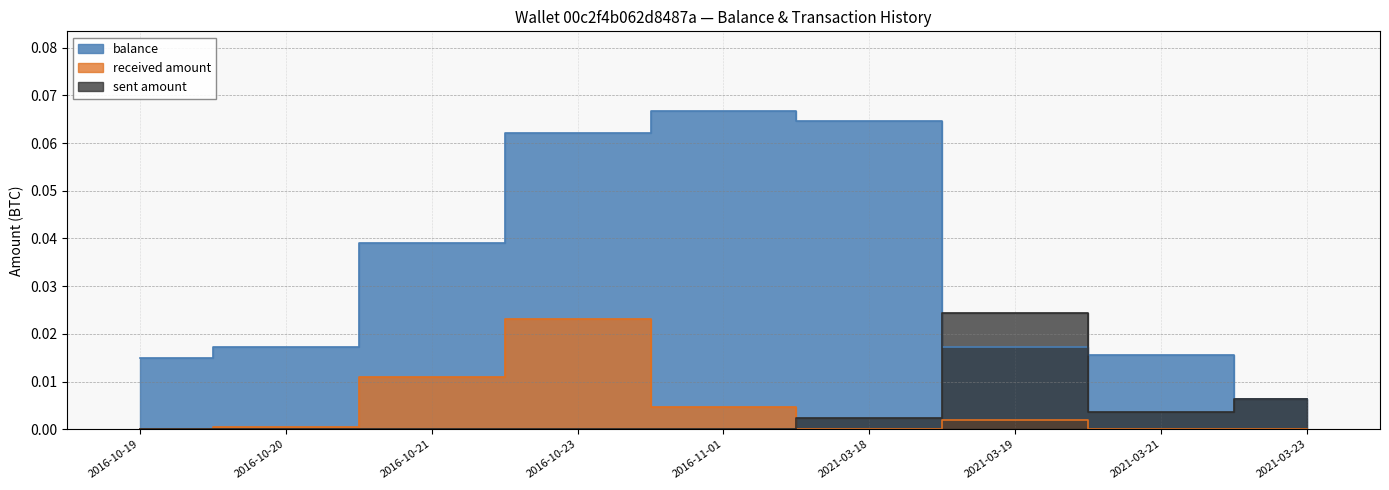

What is the difference between the highest and lowest values at 2016-11-01?

0.1